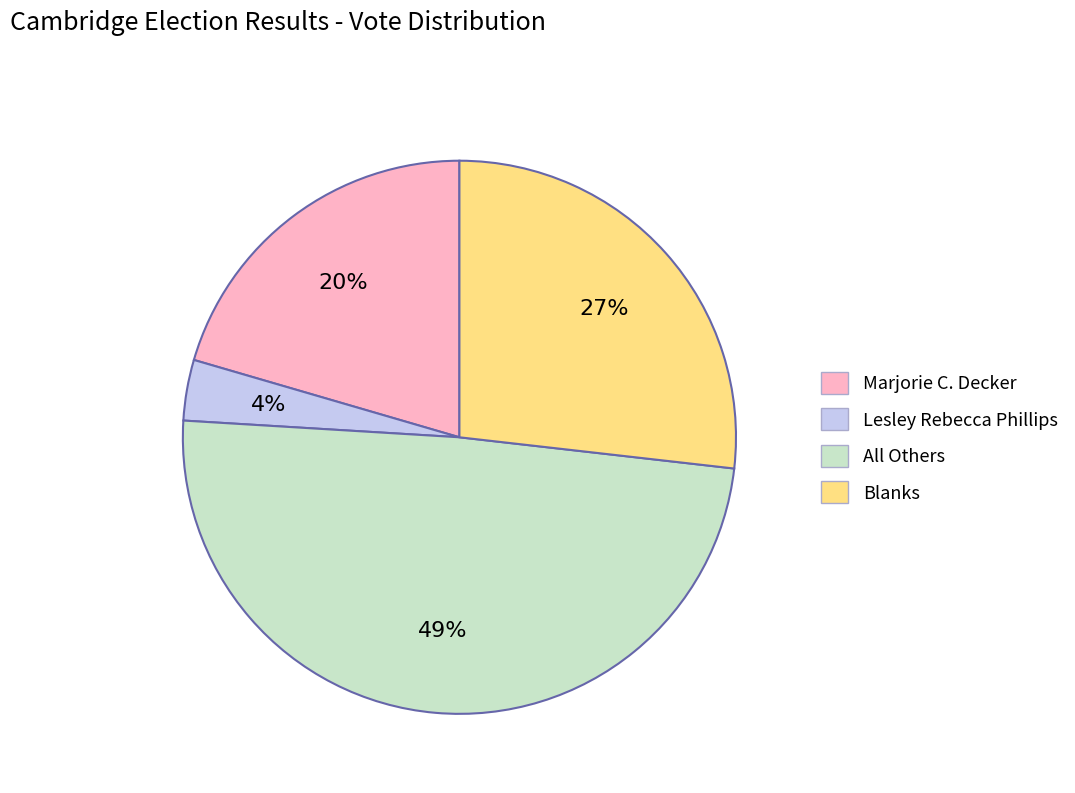

To the nearest percent, what portion does Marjorie C. Decker represent?

20%